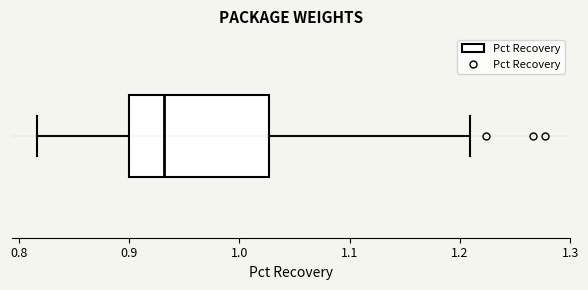

Read this box plot against the x-axis: the position of the median line, the range covered by the box, and the ends of both whiskers. The values are not printed on the chart, so give them approximately, as read against the axis.

median 0.93, box 0.90 to 1.03, whiskers 0.82 to 1.21